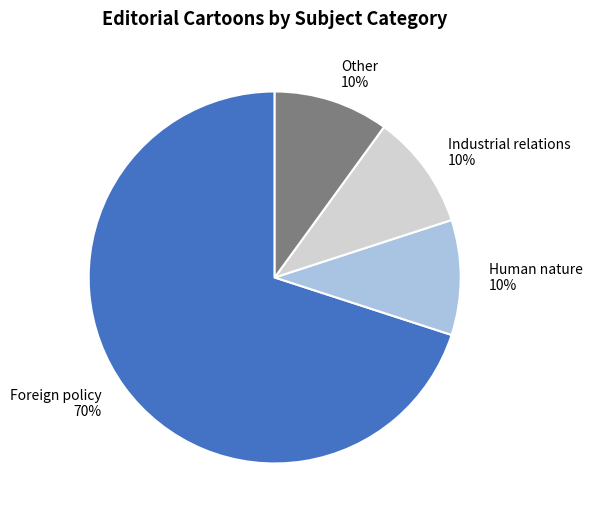

To the nearest percent, what percentage of the pie is Foreign policy?

70%